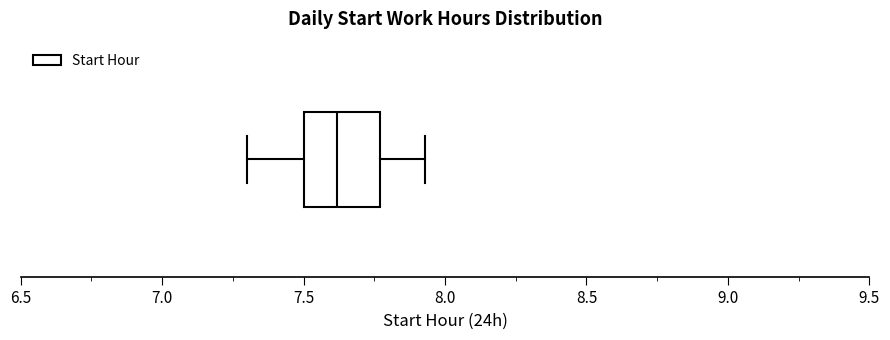

Read this box plot against the x-axis: the position of the median line, the range covered by the box, and the ends of both whiskers. The values are not printed on the chart, so give them approximately, as read against the axis.

median 7.60, box 7.50 to 7.75, whiskers 7.30 to 7.95